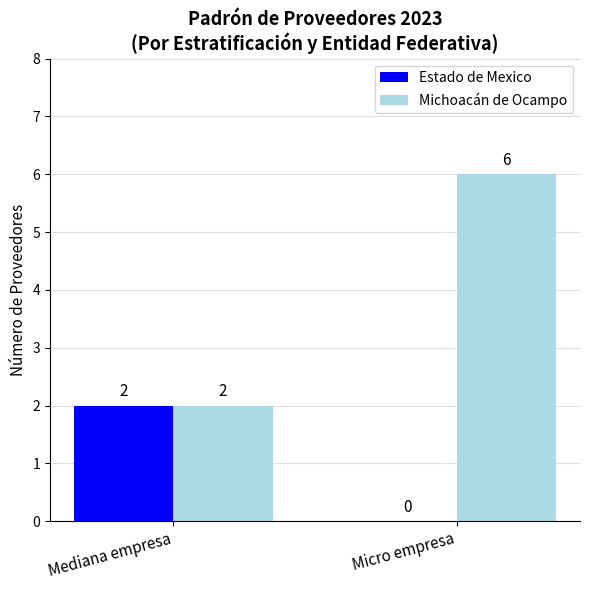

Reading left to right, extract all data points from this chart.

Estado de Mexico: 2	0
Michoacán de Ocampo: 2	6